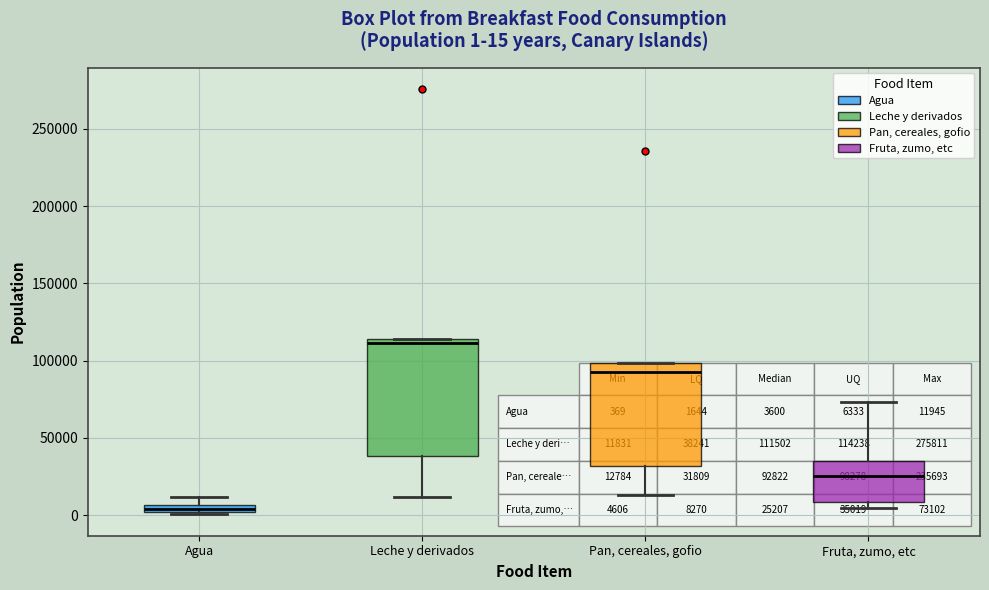

Which box is the tallest, from its lower edge to its upper edge?

Leche y derivados